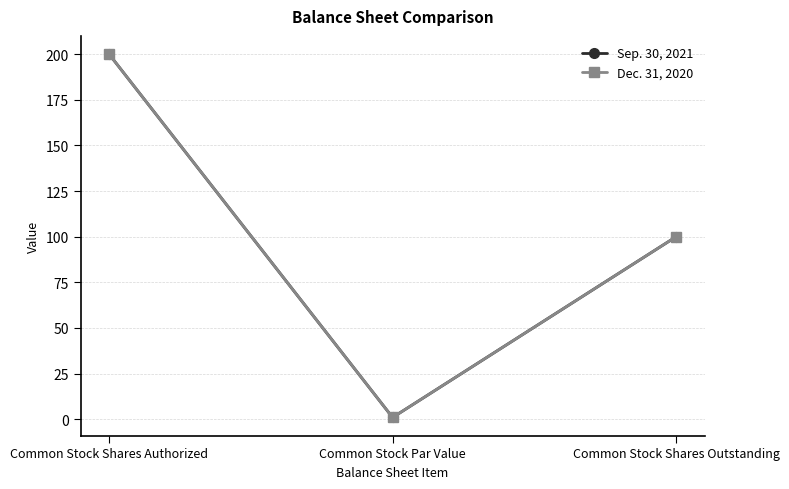

Is the value of Sep. 30, 2021 at Common Stock Shares Authorized greater than the value of Dec. 31, 2020 at Common Stock Shares Outstanding?

Yes